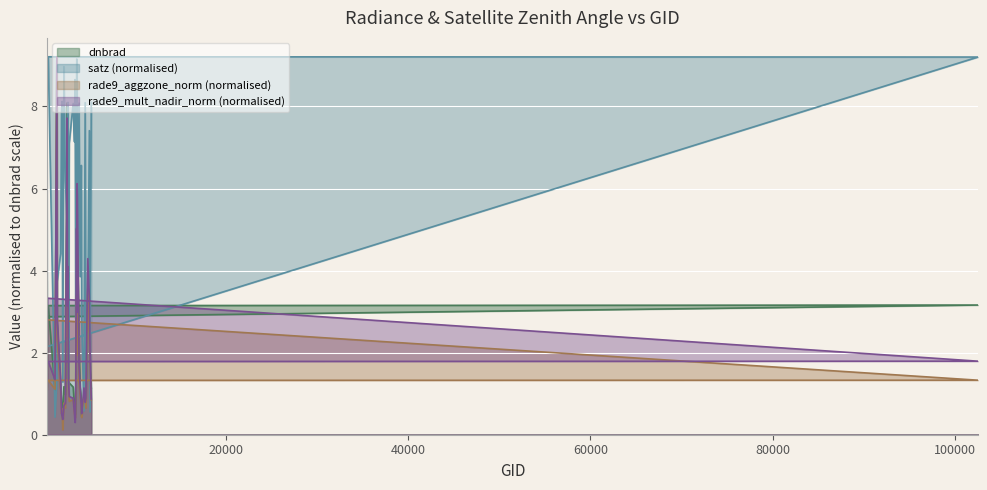

What is the smallest value displayed?

0.1